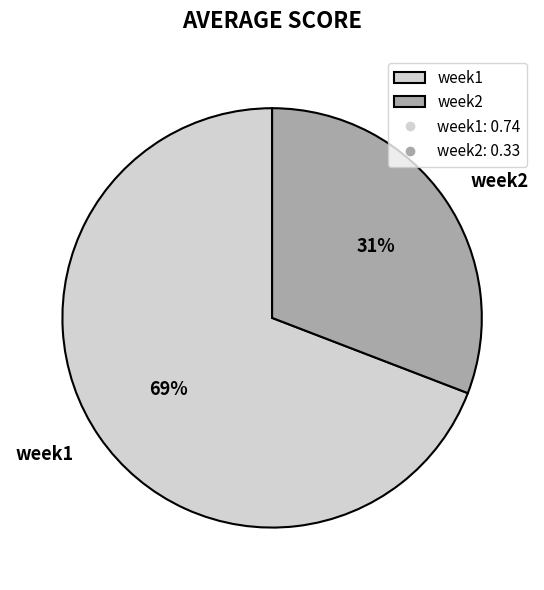

Between week2 and week1, which is larger?

week1